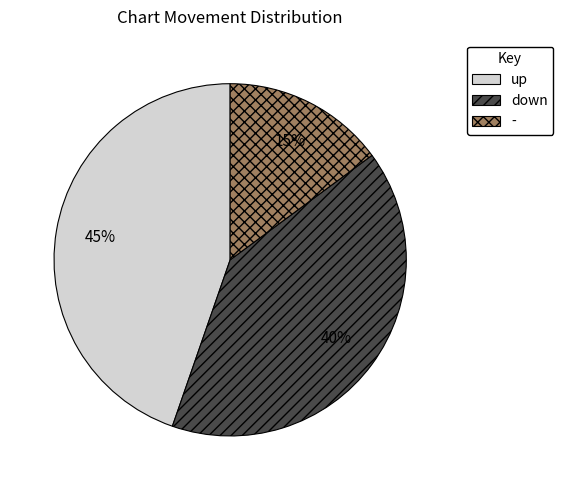

Is there any slice that represents more than half of the pie?

No